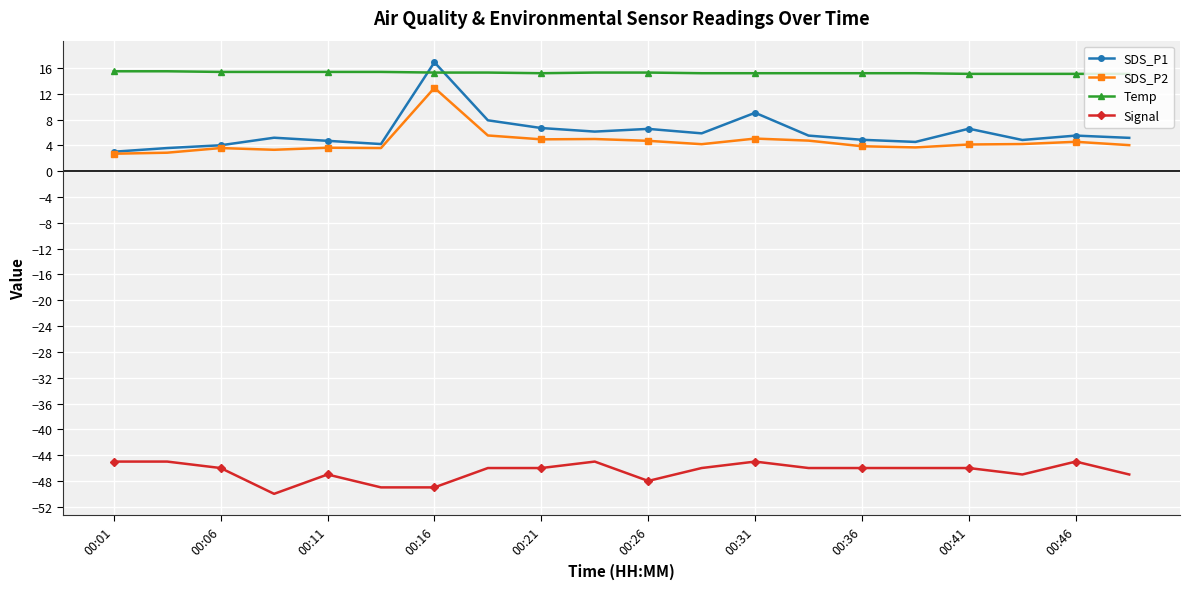

True or false: Signal and Temp cross at least once.

False